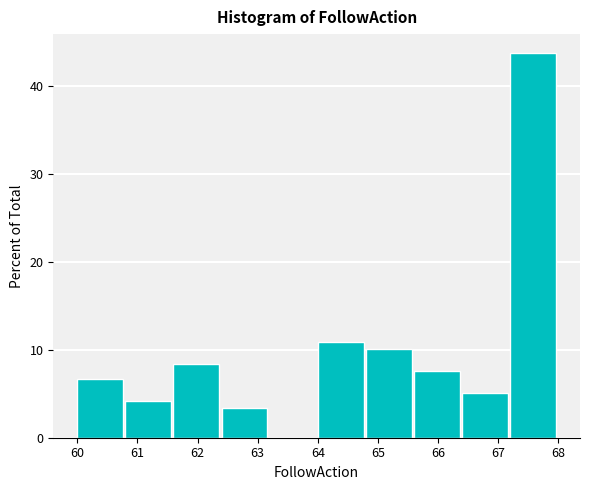

Reading left to right, transcribe this chart: for each bar, give the range it covers on the x-axis and its height. The values are not printed on the chart, so give them approximately, as read against the axis.

60.0 to 60.8: 7
60.8 to 61.6: 4
61.6 to 62.4: 8
62.4 to 63.2: 3
63.2 to 64.0: 0
64.0 to 64.8: 11
64.8 to 65.6: 10
65.6 to 66.4: 8
66.4 to 67.2: 5
67.2 to 68.0: 44